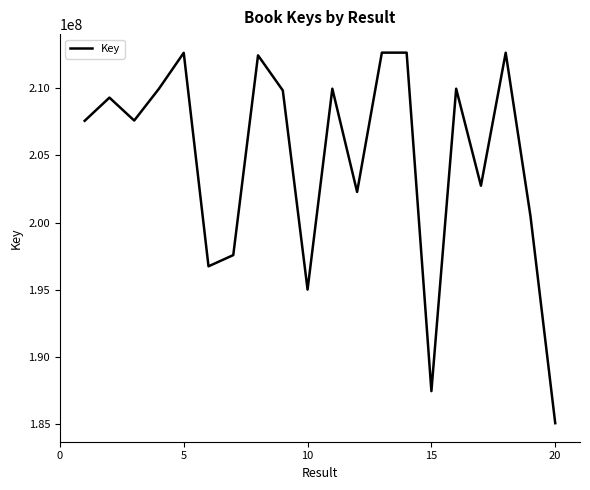

What is the smallest value displayed?

185079911